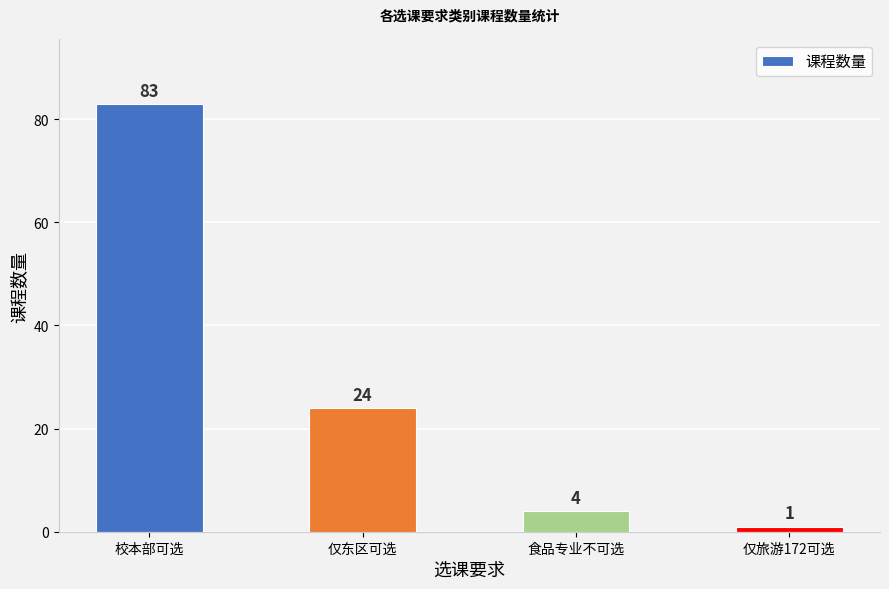

The chart shows a value of 83 at 校本部可选. True or false?

True